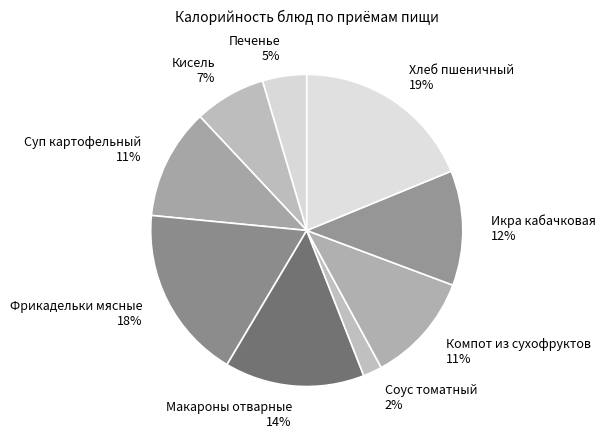

What is the largest slice in the pie chart?

Хлеб пшеничный